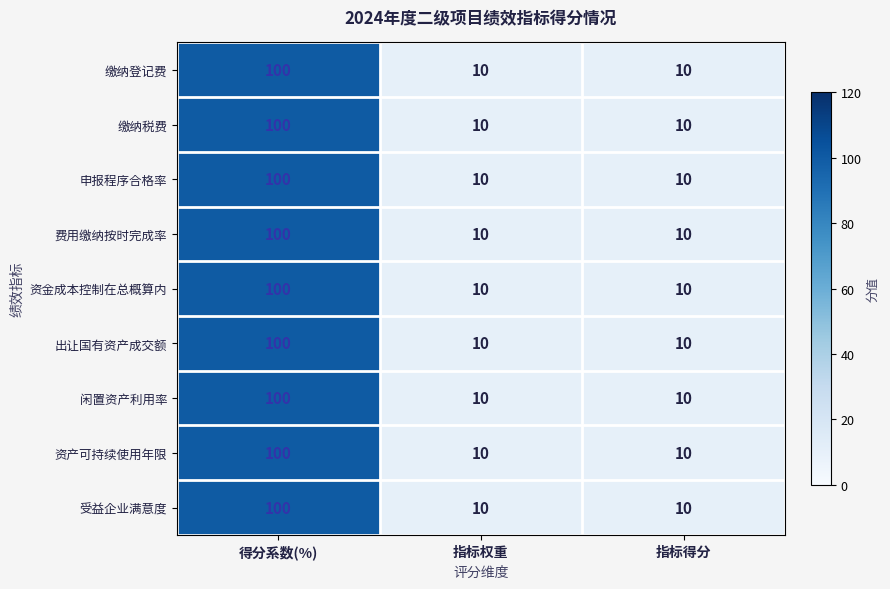

What is the approximate value of 闲置资产利用率 at 指标权重?

10